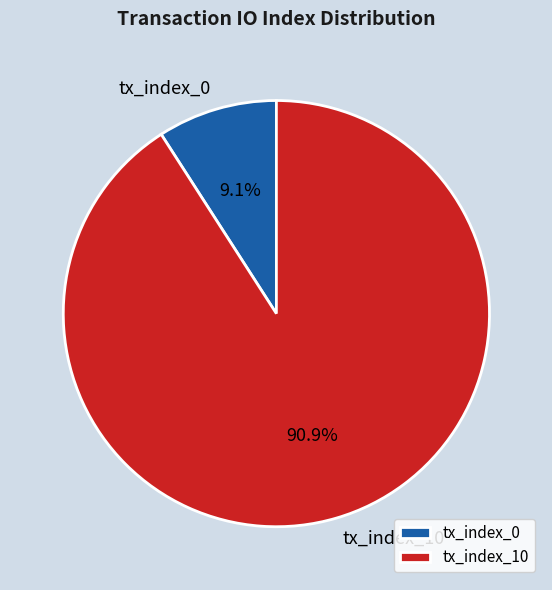

Count the number of slices in the pie.

2